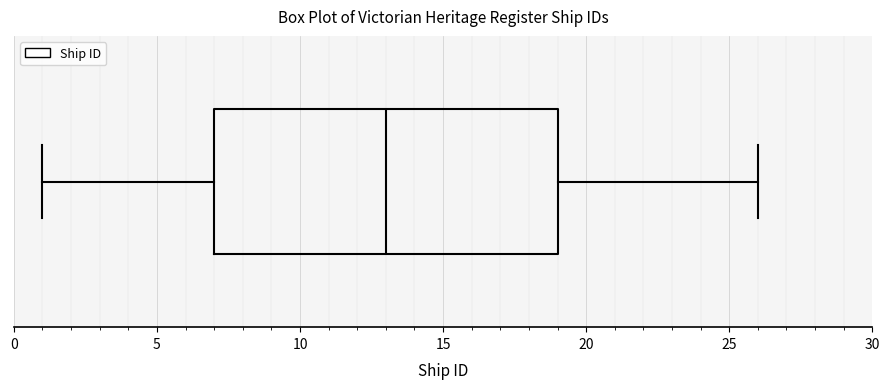

Where does the median line of the box sit on the x-axis? The values are not printed on the chart, so give them approximately, as read against the axis.

13